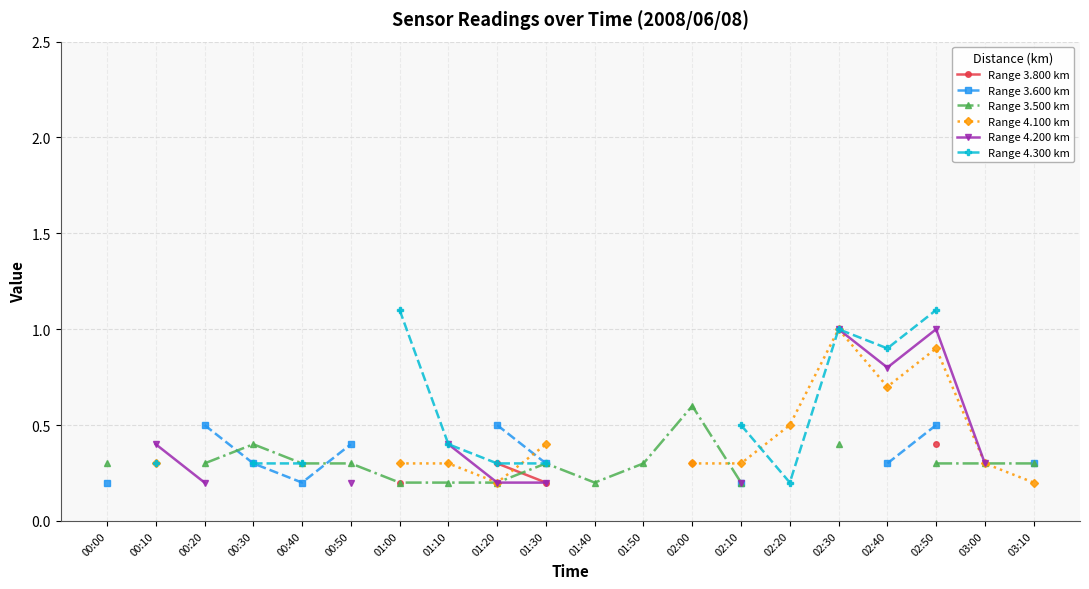

How many lines are shown in the chart?

6